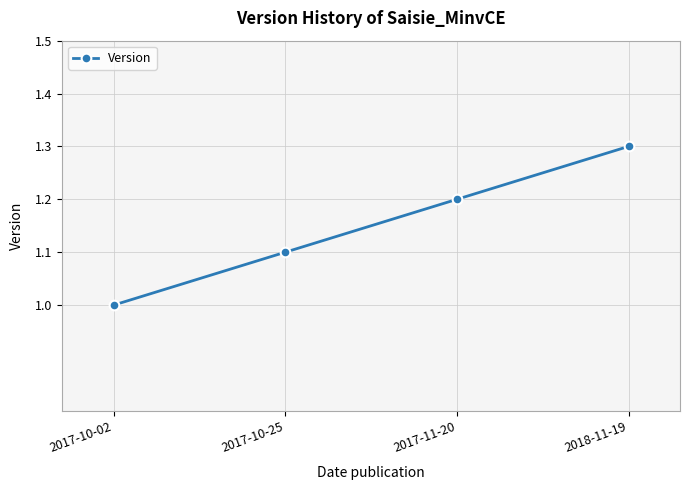

What is the minimum value shown in the chart?

1.0